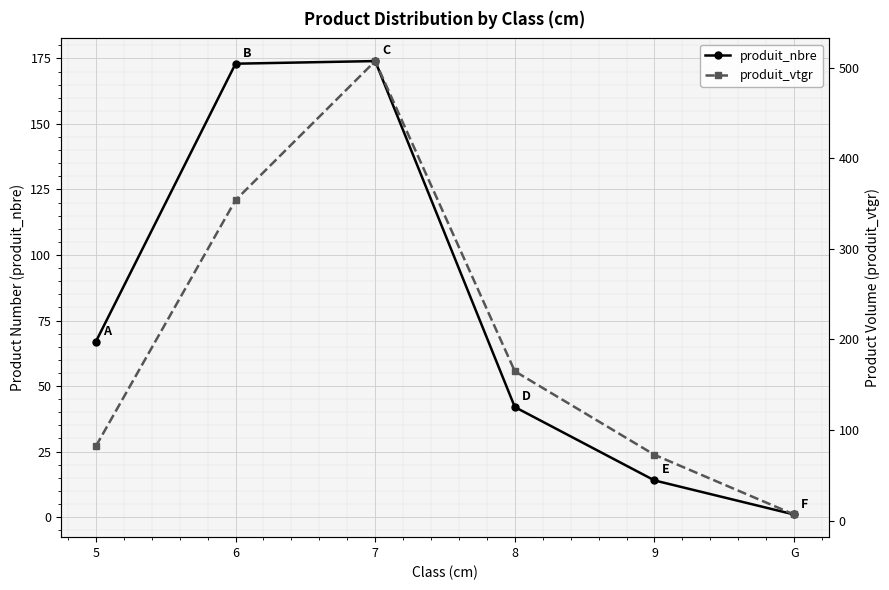

What are all the series names shown in the legend?

produit_nbre, produit_vtgr